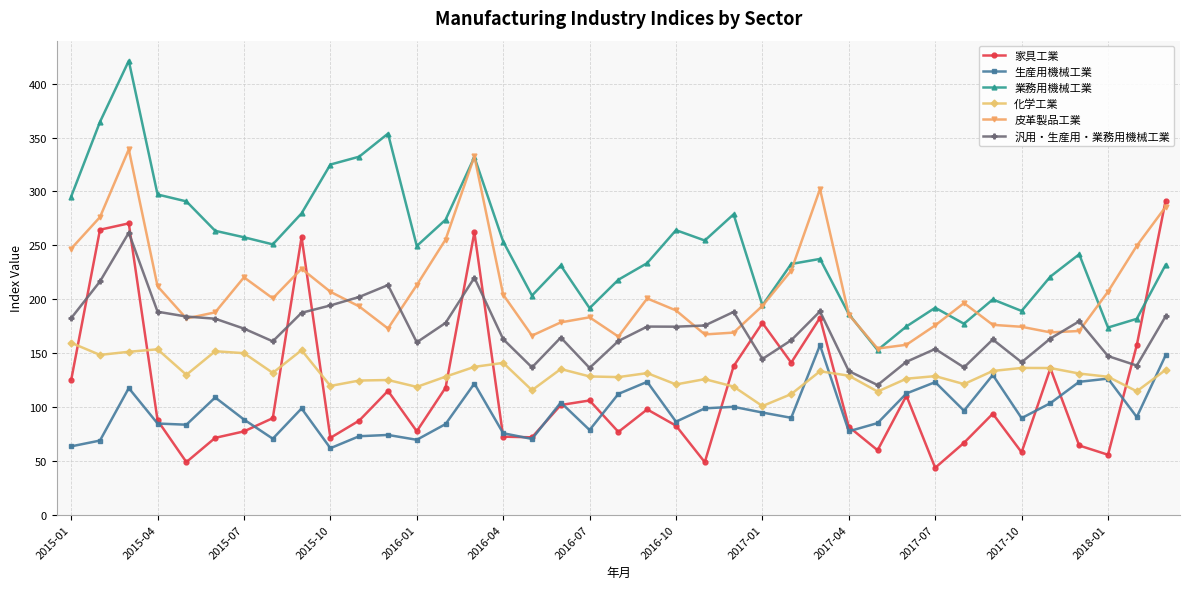

Which series has the largest total across all categories?

業務用機械工業